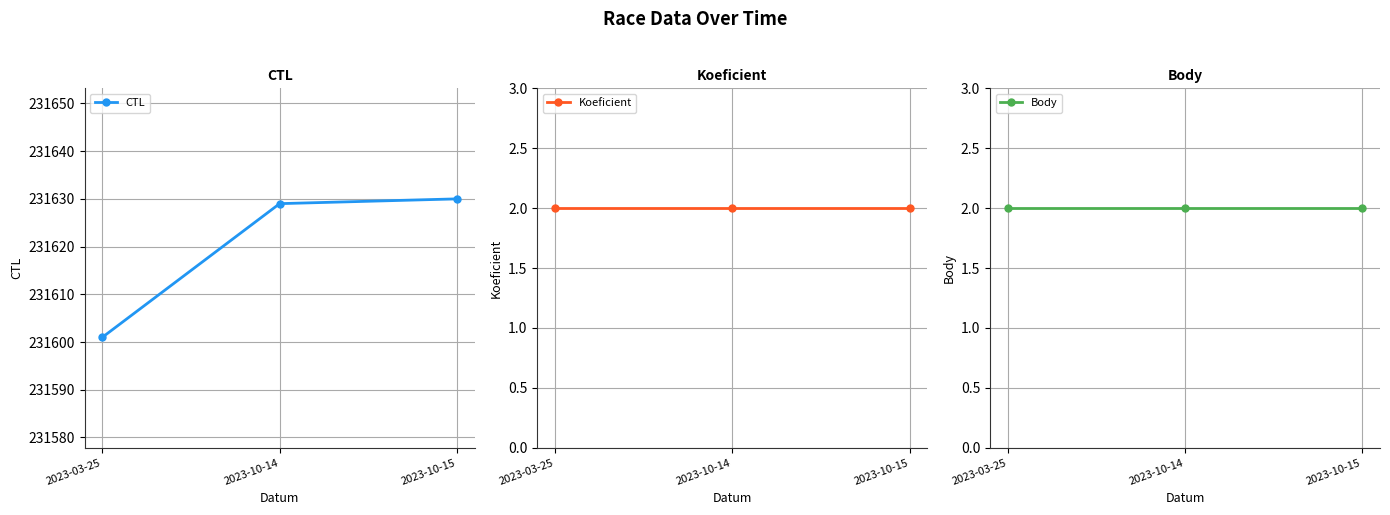

Which series has the largest range (max minus min)?

CTL